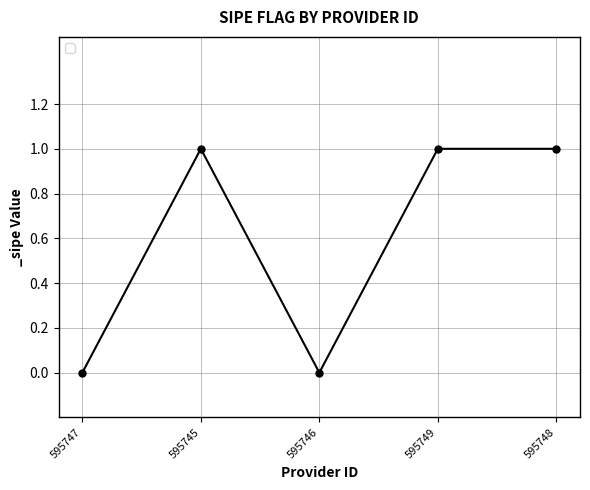

What position from the left is 595748?

5